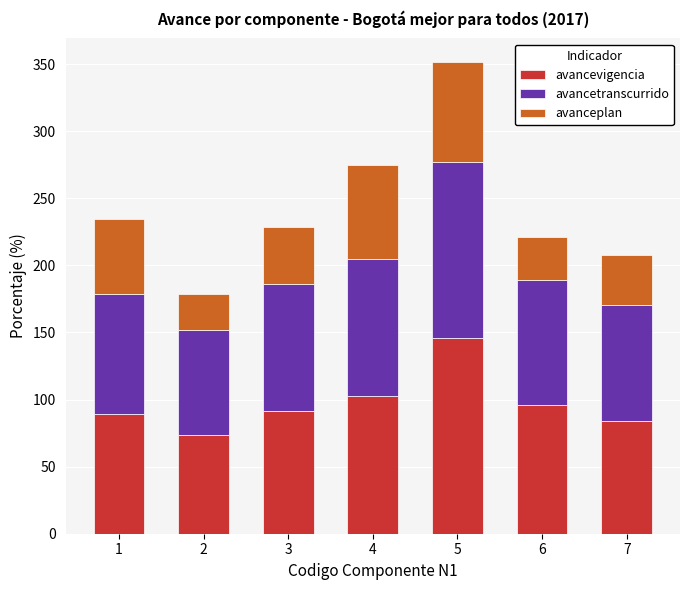

What is the total value across all series at 1?

234.2